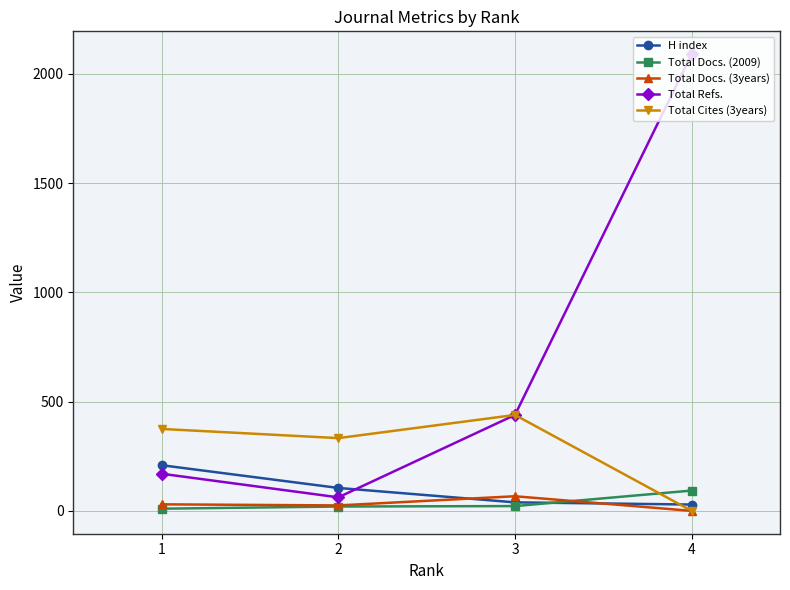

At which category is the sum across all series the highest?

4